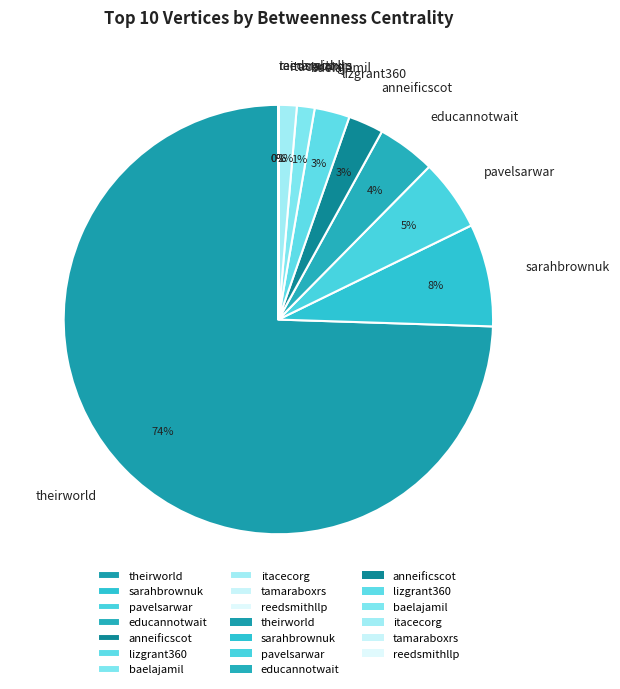

Between anneificscot and pavelsarwar, which is larger?

pavelsarwar